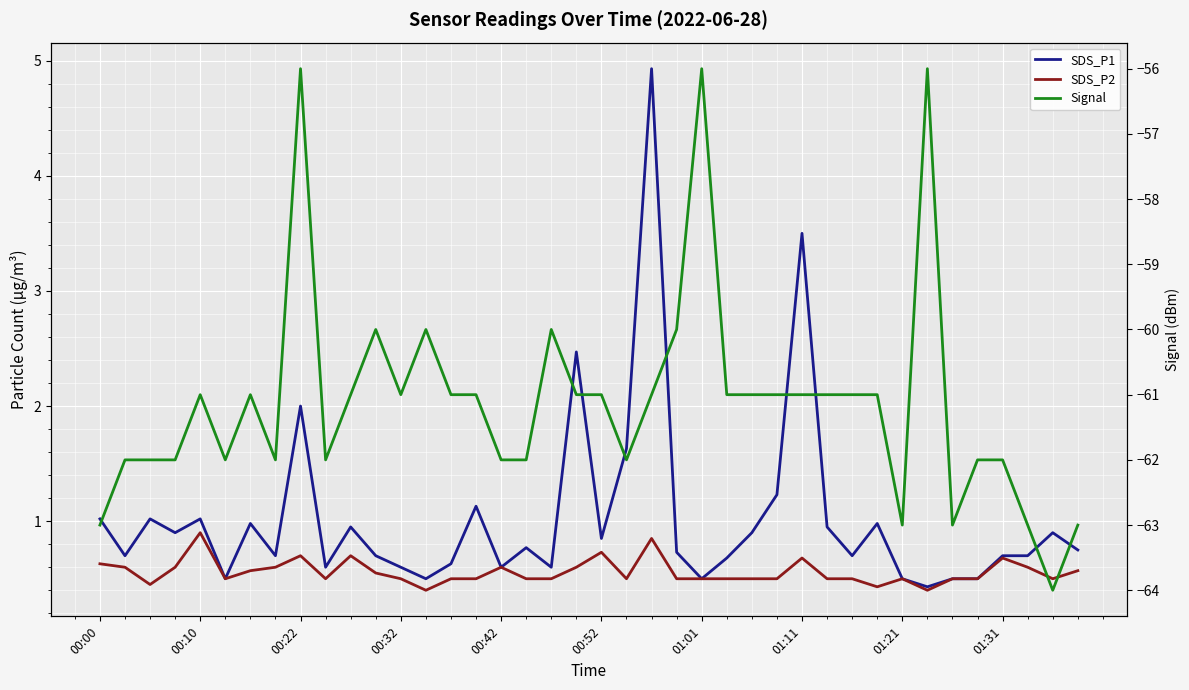

What is the difference between the maximum and minimum values in the SDS_P1 series?

4.5